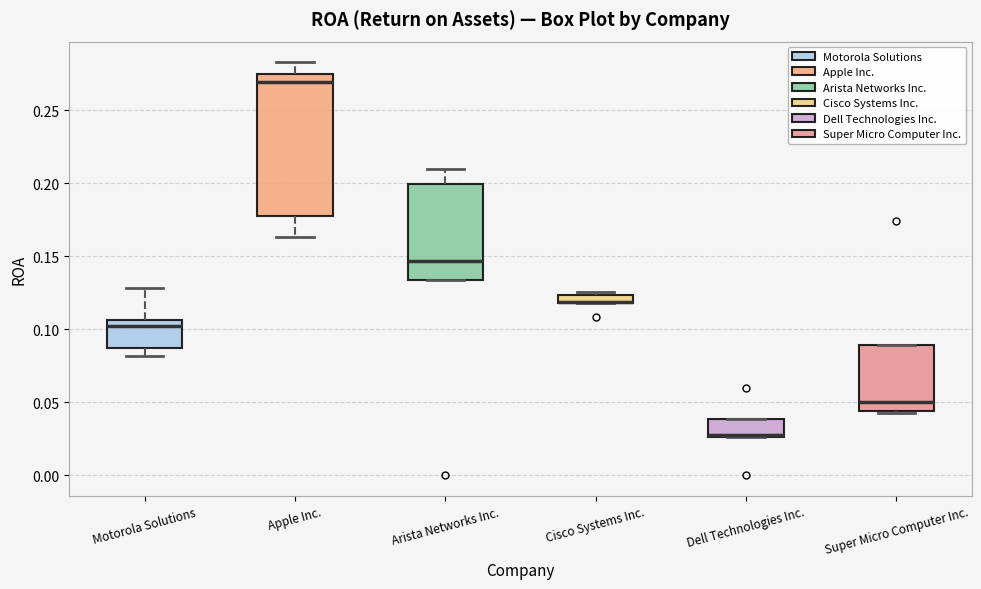

Where is the upper edge of the box for Cisco Systems Inc. on the y-axis? The values are not printed on the chart, so give them approximately, as read against the axis.

0.125